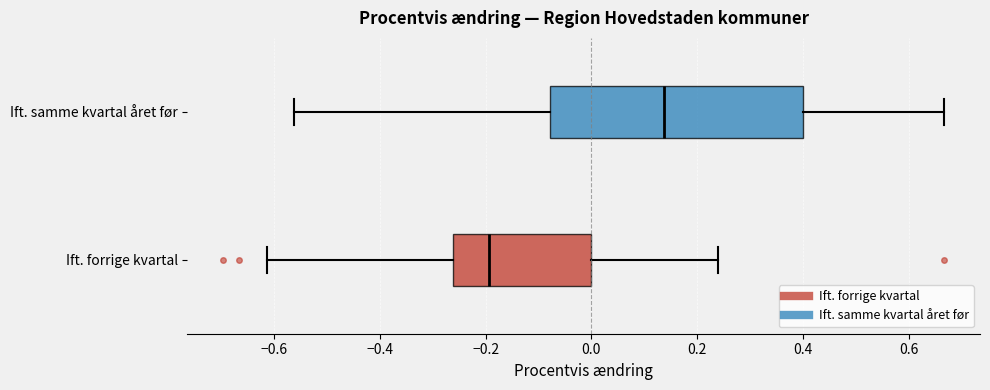

Where does the left whisker of the box for Ift. forrige kvartal end on the x-axis? The values are not printed on the chart, so give them approximately, as read against the axis.

-0.62